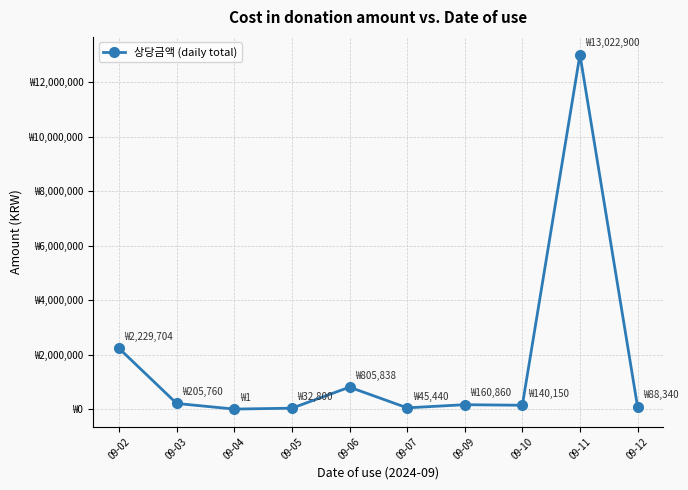

Rank the categories by value from highest to lowest.

09-11, 09-02, 09-06, 09-03, 09-09, 09-10, 09-12, 09-07, 09-05, 09-04